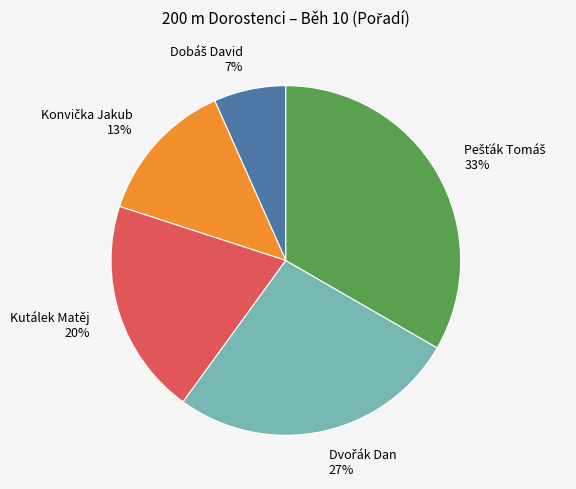

Count the number of slices in the pie.

5